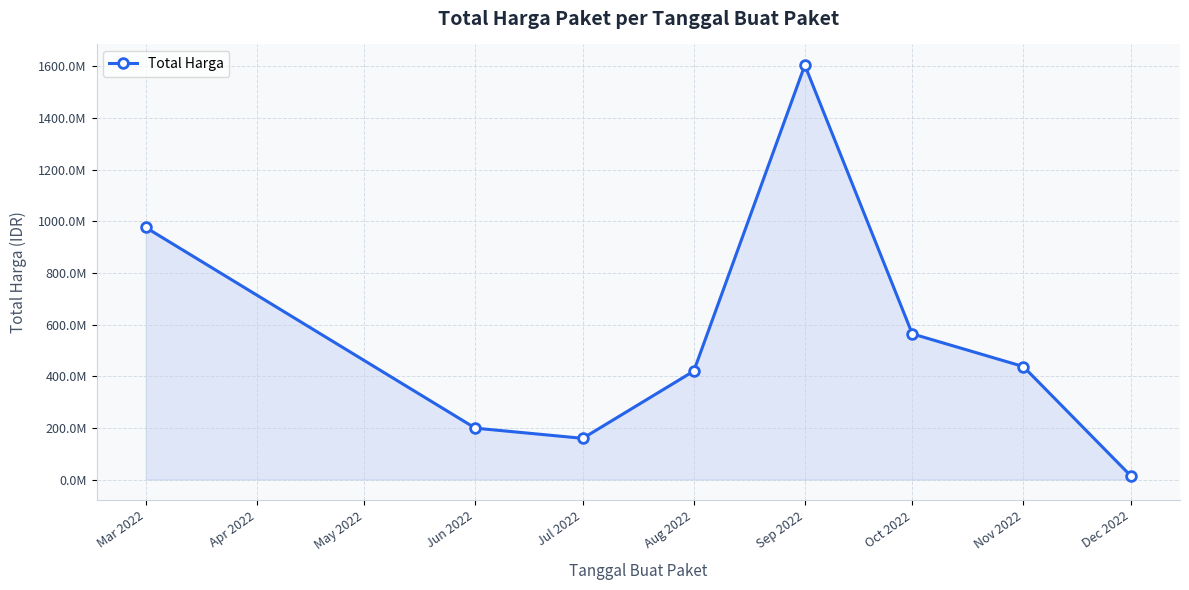

True or false: the data has more than 1 interior local peaks.

False